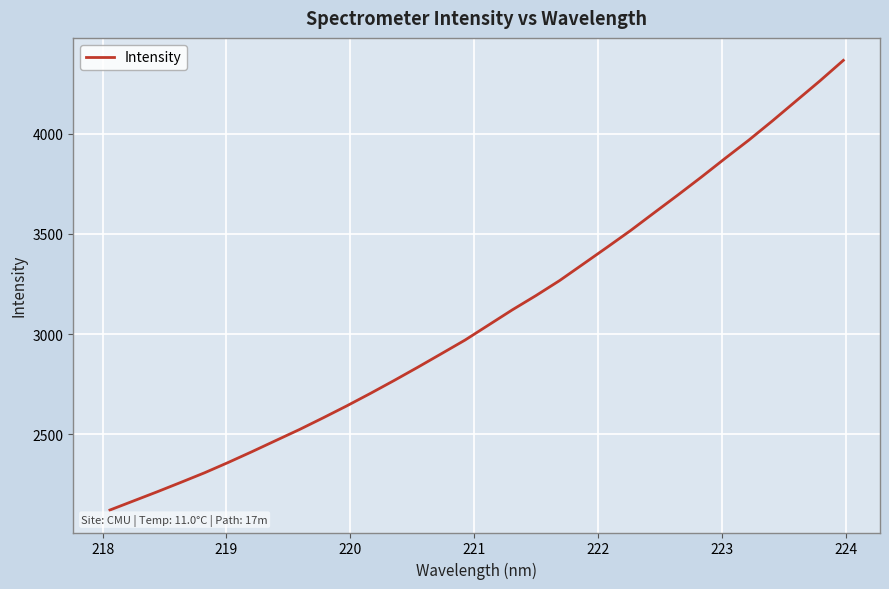

What is the greatest value displayed?

4365.8